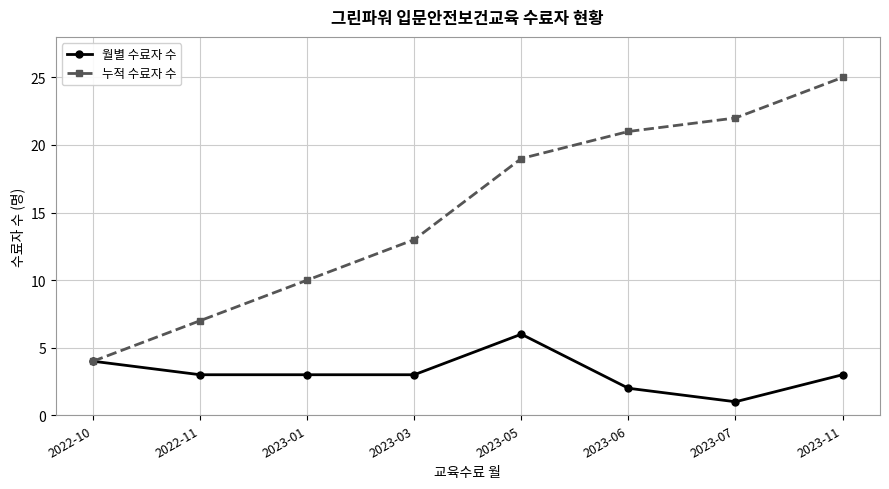

Which series has the largest range (max minus min)?

누적 수료자 수